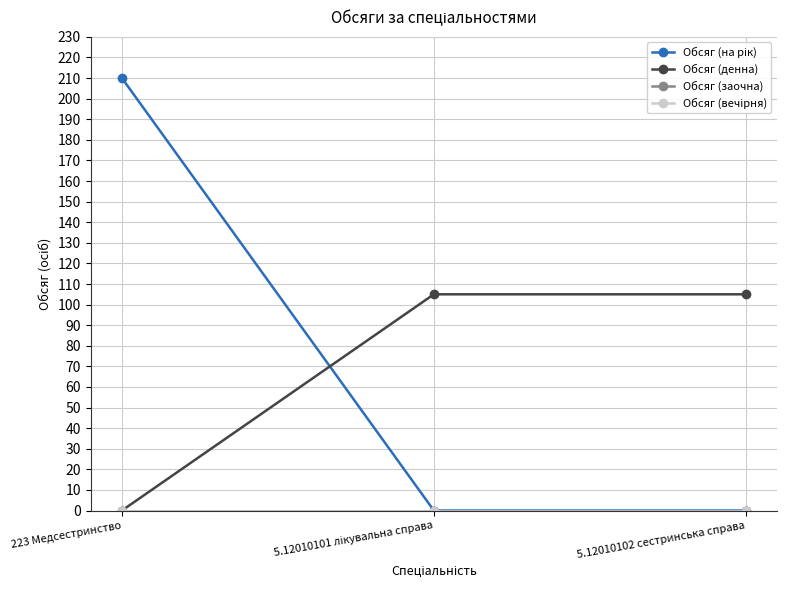

The value of Обсяг (на рік) at 5.12010101 лікувальна справа is -78. True or false?

False